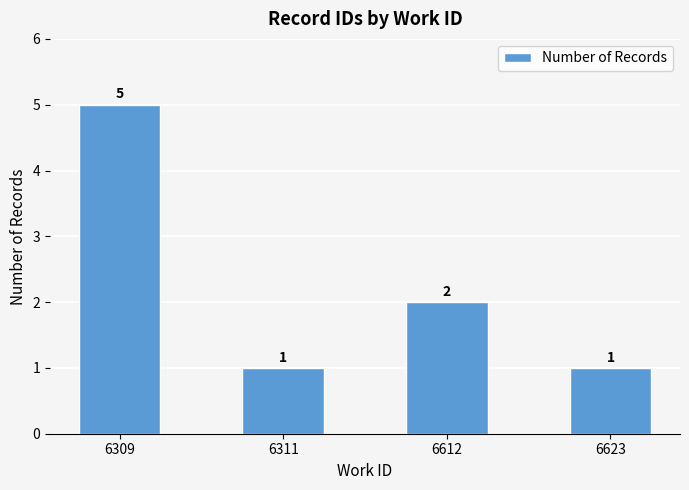

What is the ratio of the value at 6612 to the value at 6309?

0.4